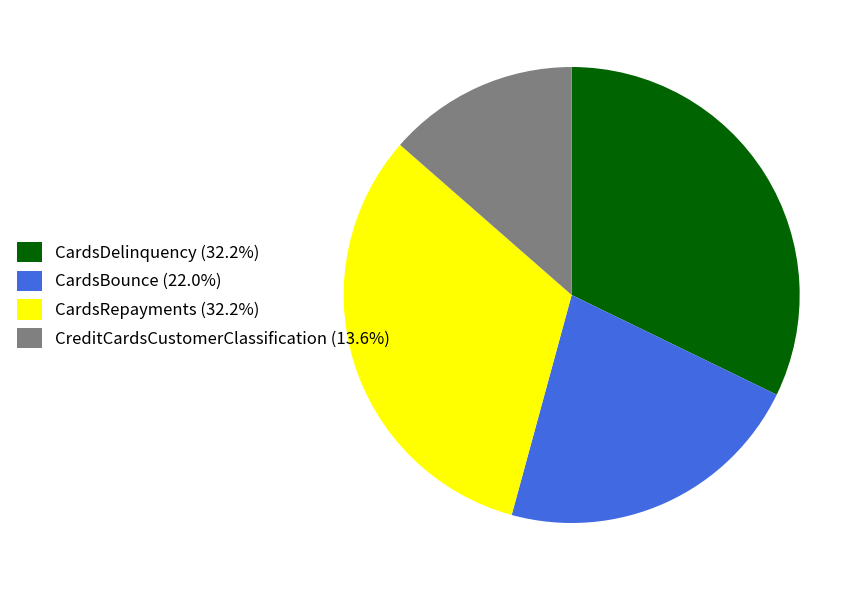

Does CardsDelinquency (32.2%) represent more than half of the total?

No